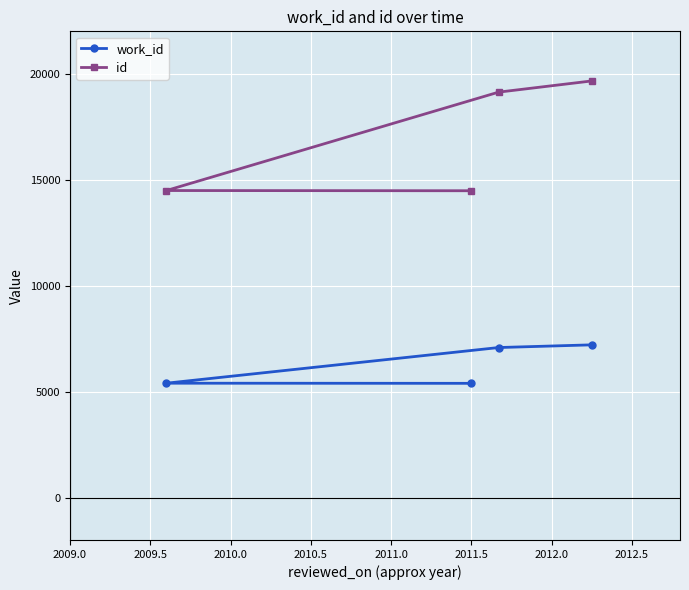

Rank the series by their average value, from lowest to highest.

work_id, id